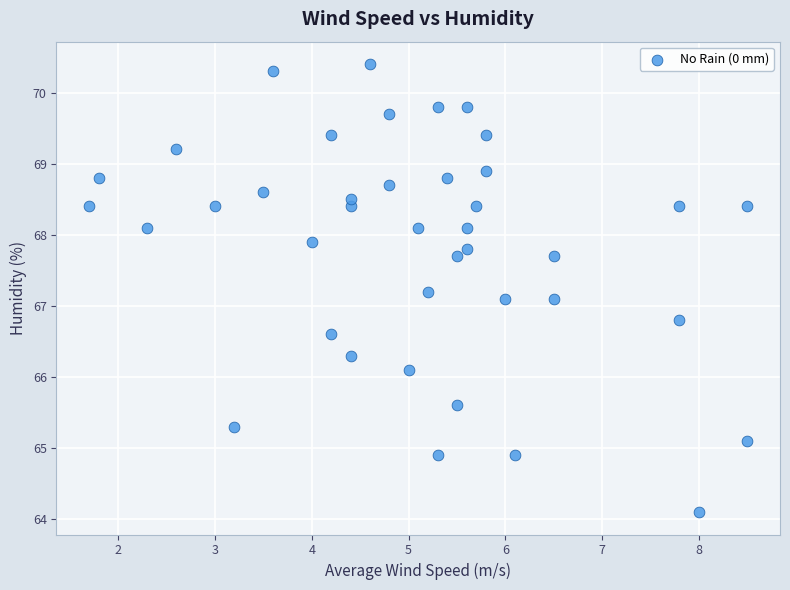

What is the range of Y values (max minus min)?

6.3